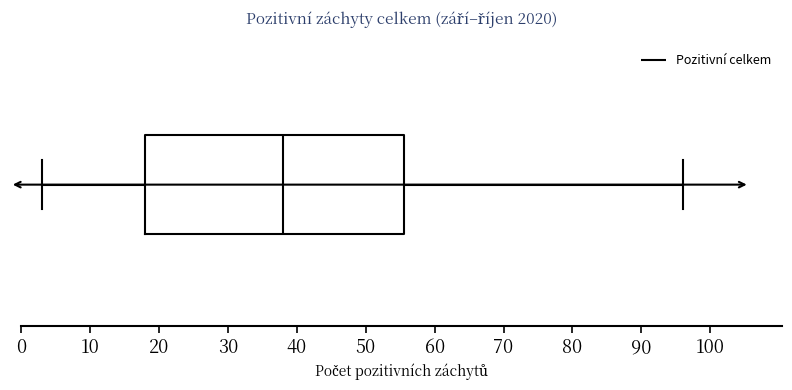

Where is the left edge of the box on the x-axis? The values are not printed on the chart, so give them approximately, as read against the axis.

18